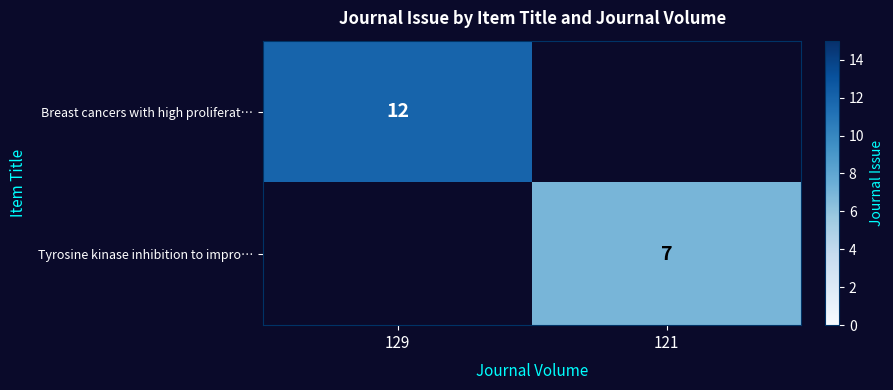

Is it true that Breast cancers with high proliferat… equals 12 at 129?

True